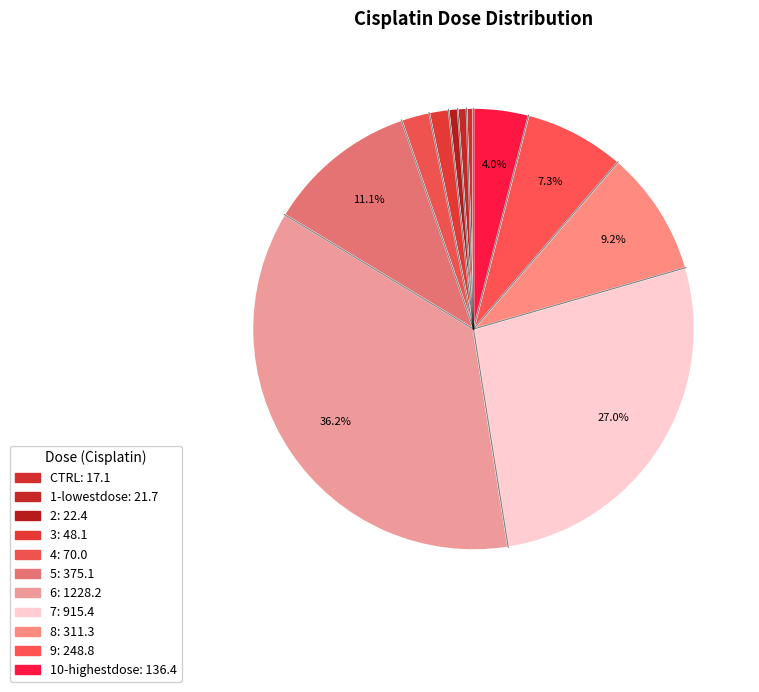

What is the smallest slice in the pie chart?

CTRL